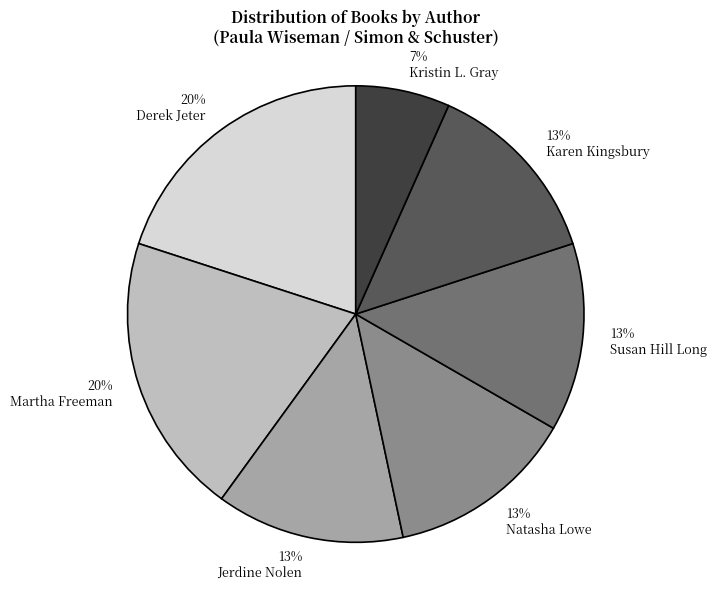

How many slices are in this pie chart?

7